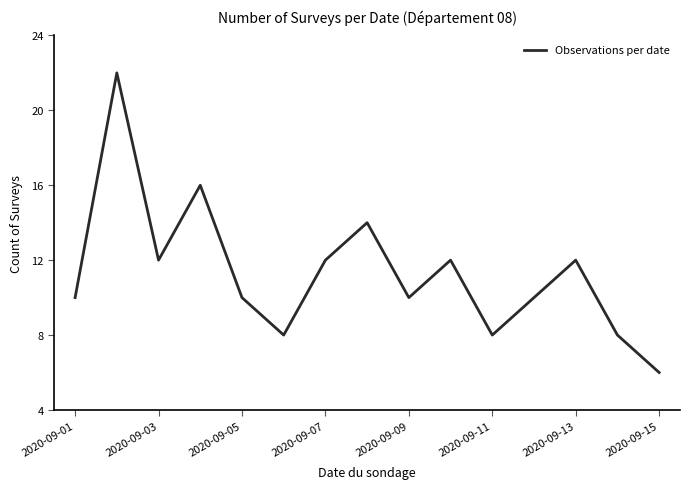

What is the minimum value shown in the chart?

6